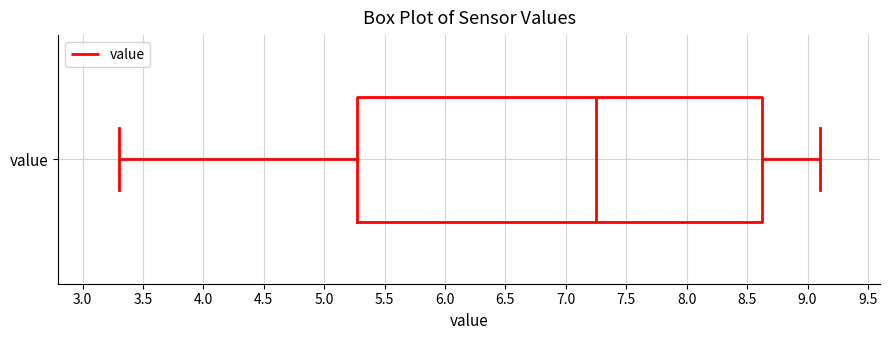

Where does the right whisker of the box for value end on the x-axis? The values are not printed on the chart, so give them approximately, as read against the axis.

9.10